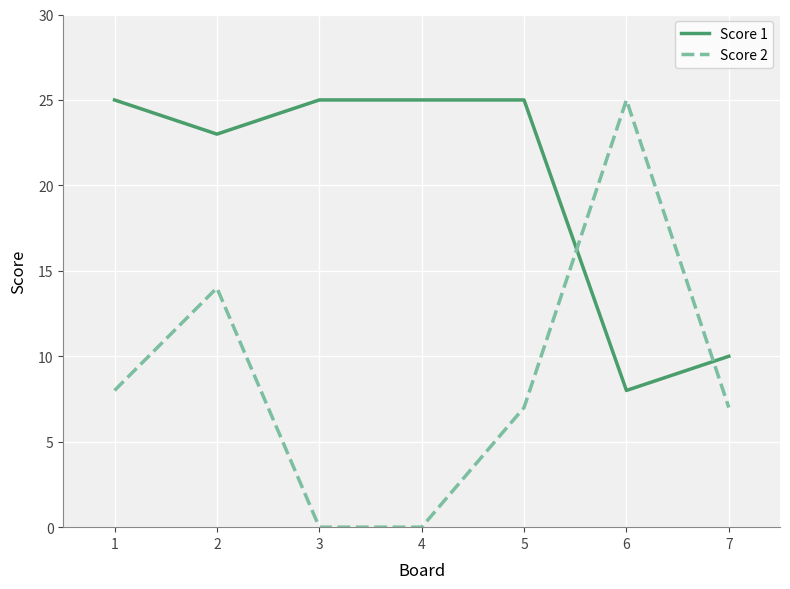

Reading right to left, what are all the values shown in this chart?

Score 1: 7=10	6=8	5=25	4=25	3=25	2=23	1=25
Score 2: 7=7	6=25	5=7	4=0	3=0	2=14	1=8